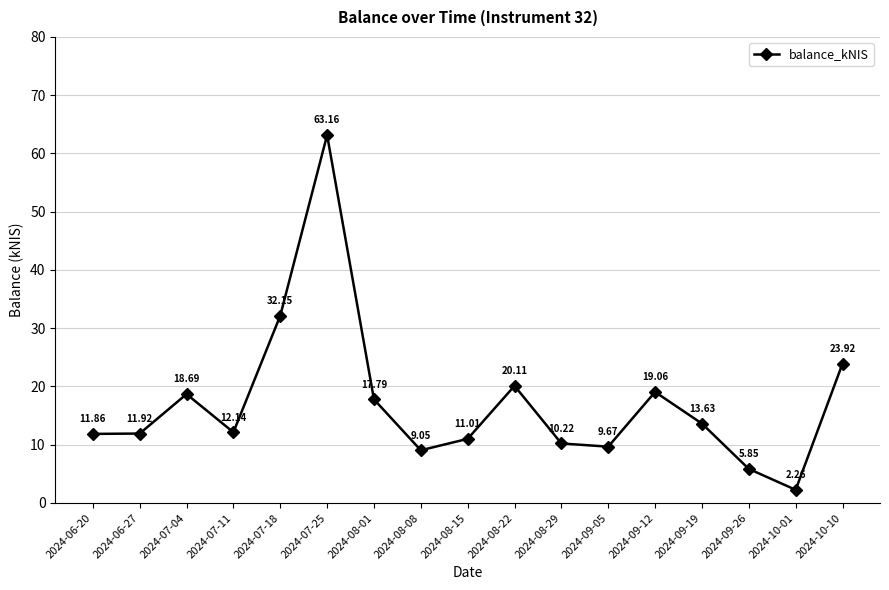

At which category does the chart reach its minimum across all series?

2024-10-01